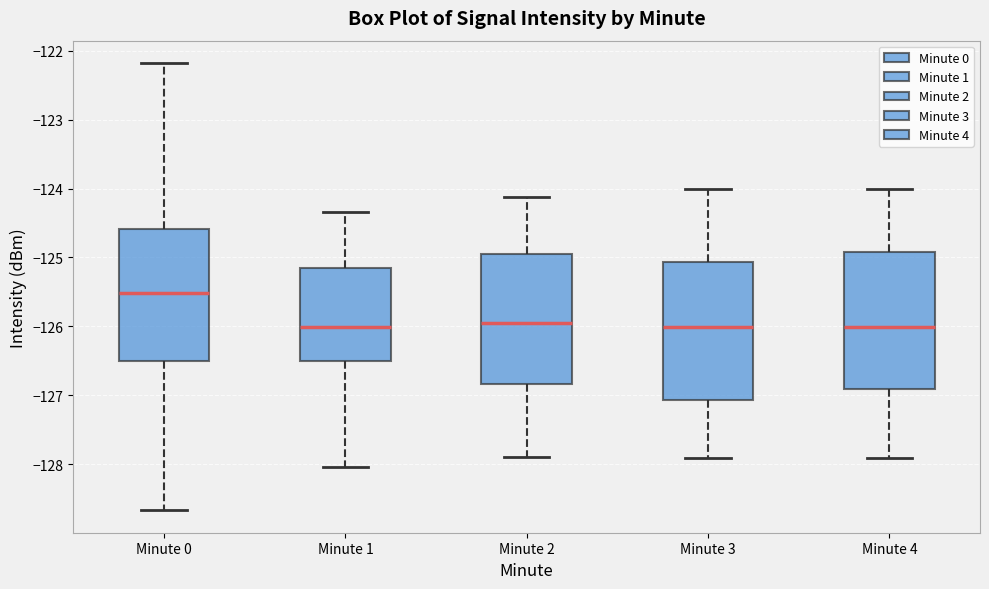

Reading left to right, transcribe this box plot: for each box, give where its median line is, the range the box spans, and where its two whiskers end, as read against the y-axis. The values are not printed on the chart, so give them approximately, as read against the axis.

Minute 0: median -125.5, box -126.5 to -124.6, whiskers -128.7 to -122.2
Minute 1: median -126.0, box -126.5 to -125.2, whiskers -128.0 to -124.3
Minute 2: median -126.0, box -126.8 to -125.0, whiskers -127.9 to -124.1
Minute 3: median -126.0, box -127.1 to -125.1, whiskers -127.9 to -124.0
Minute 4: median -126.0, box -126.9 to -124.9, whiskers -127.9 to -124.0